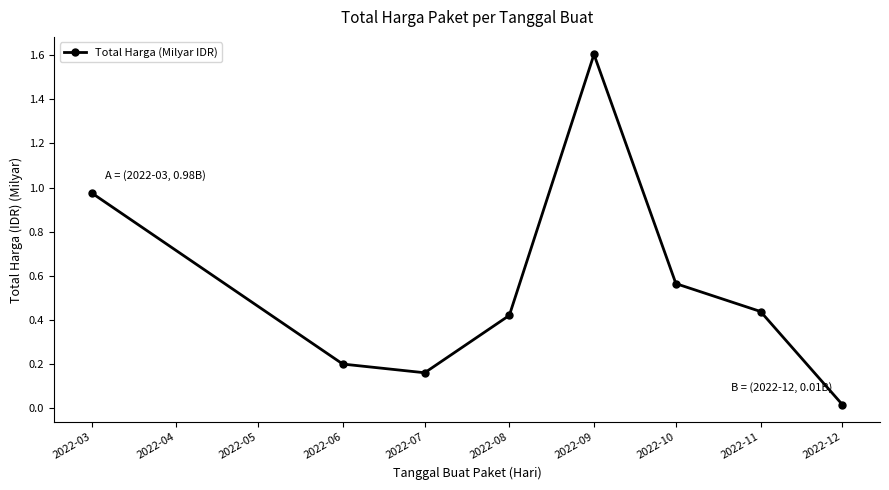

How many points are higher than both their immediate neighbors (excluding endpoints)?

1